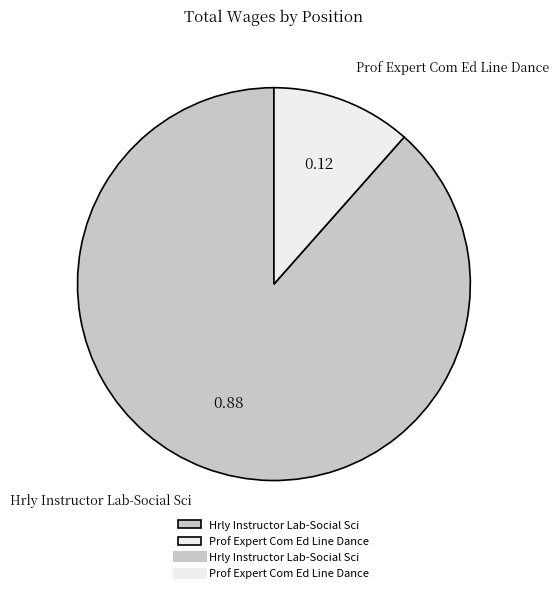

What is the majority slice?

Hrly Instructor Lab-Social Sci